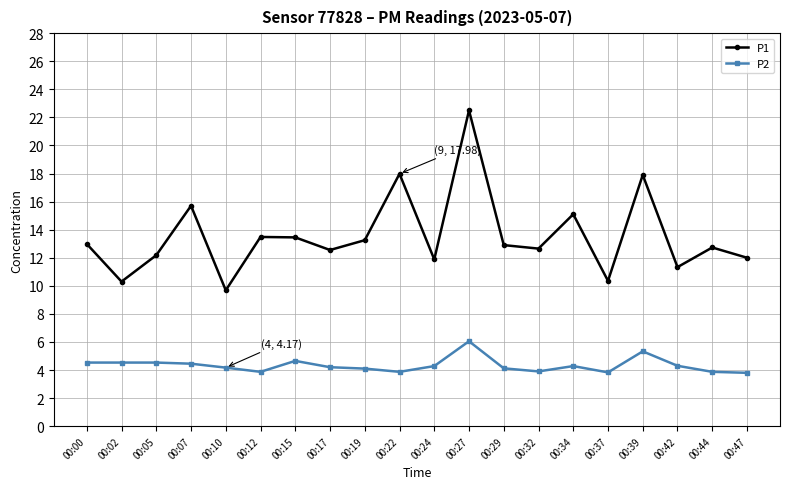

At which category is the sum across all series the highest?

00:27